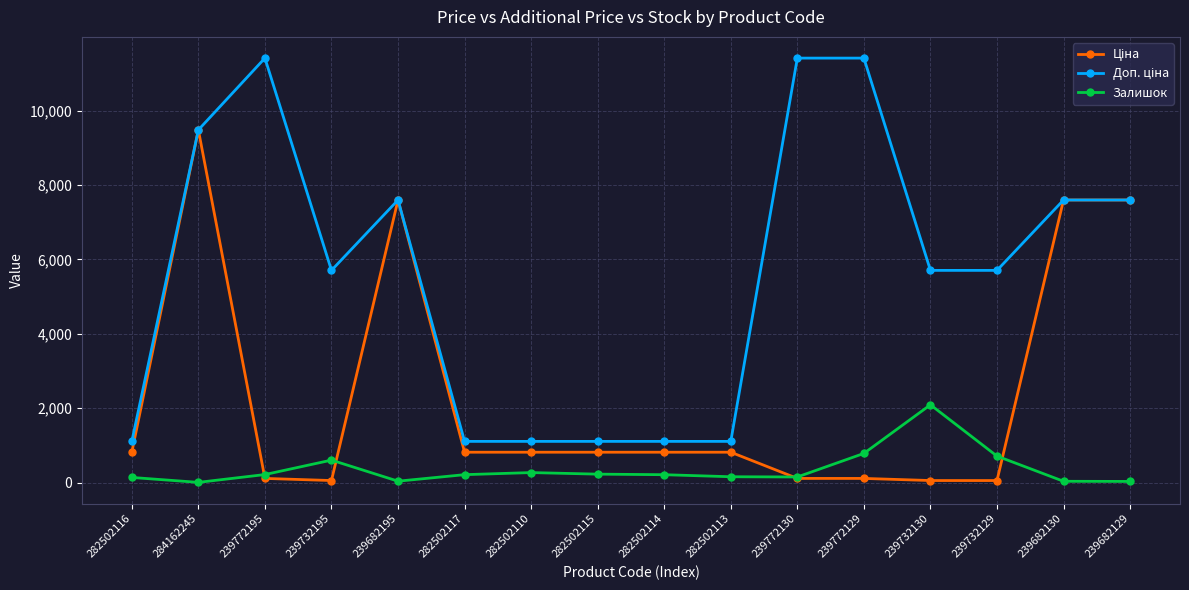

True or false: Залишок has a value of 153.0 at 239772130.

True